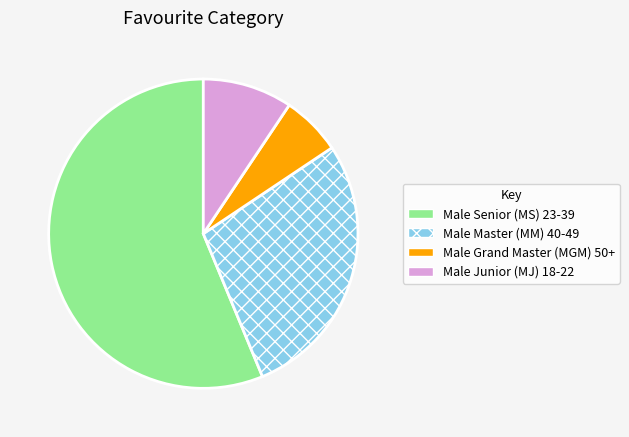

Combined, do Male Junior (MJ) 18-22 and Male Senior (MS) 23-39 account for over 50%?

Yes